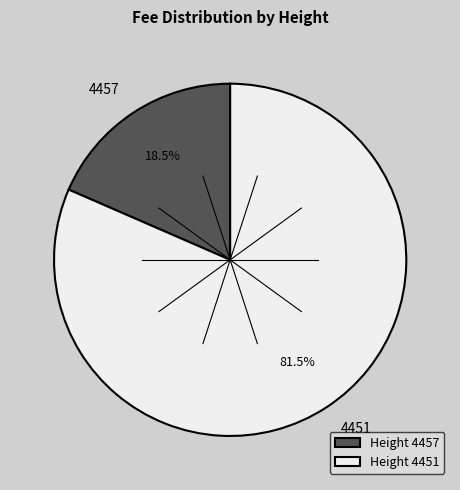

Which slice represents more than half of the pie?

Height 4451